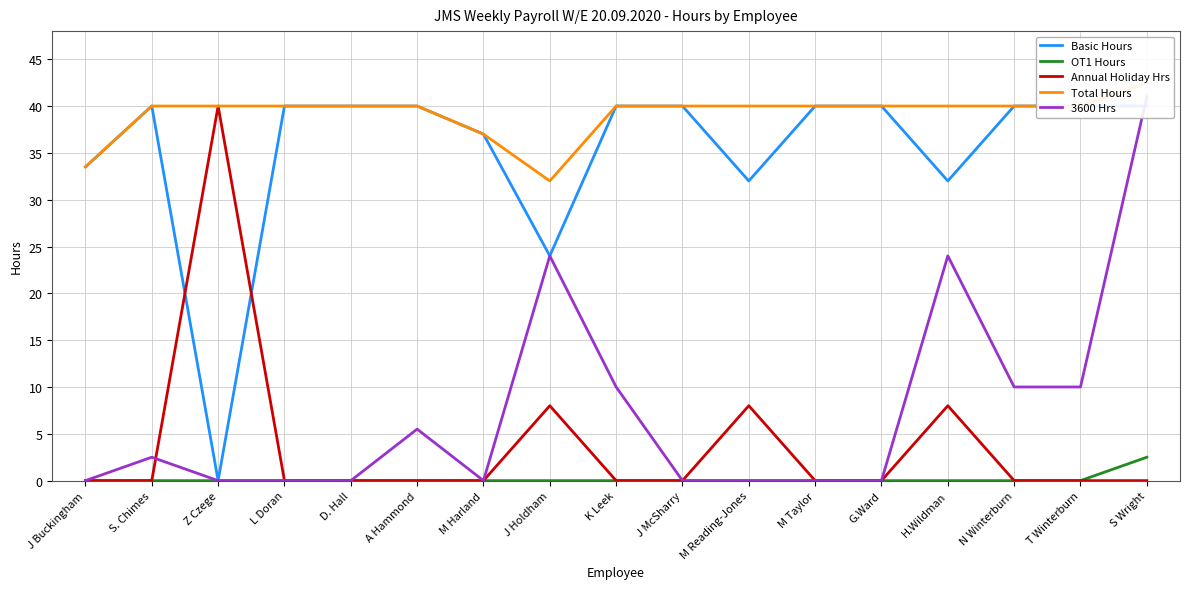

What is the difference between the Total Hours values at J McSharry and J Buckingham?

6.5